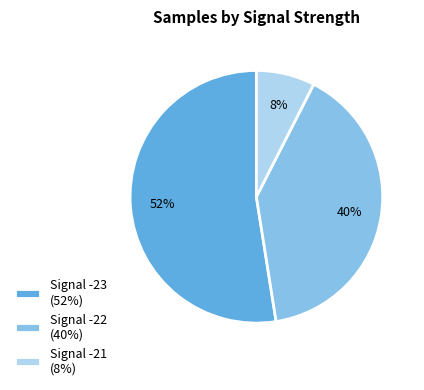

Does Signal -21 (8%) represent more than half of the total?

No